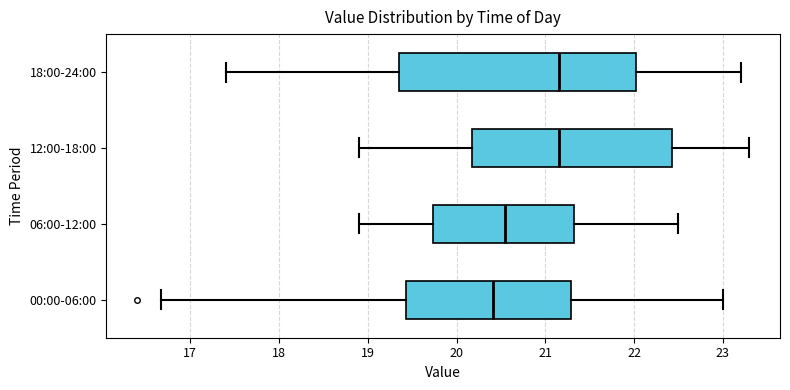

Reading bottom to top, transcribe this box plot: for each box, give where its median line is, the range the box spans, and where its two whiskers end, as read against the x-axis. The values are not printed on the chart, so give them approximately, as read against the axis.

00:00-06:00: median 20.4, box 19.4 to 21.3, whiskers 16.7 to 23.0
06:00-12:00: median 20.6, box 19.7 to 21.3, whiskers 18.9 to 22.5
12:00-18:00: median 21.2, box 20.2 to 22.4, whiskers 18.9 to 23.3
18:00-24:00: median 21.2, box 19.4 to 22.0, whiskers 17.4 to 23.2